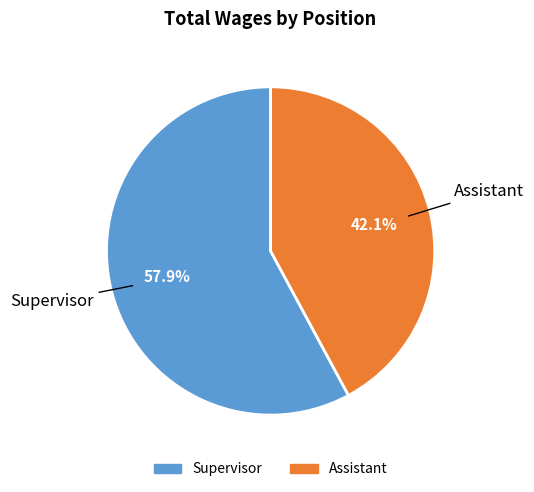

To the nearest percent, what portion does Assistant represent?

42%